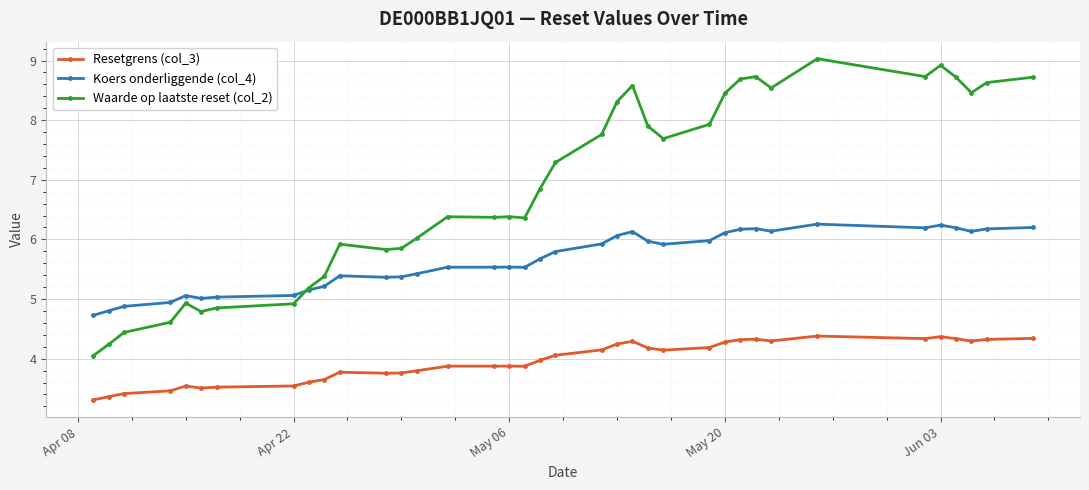

List the series in order of their peak value, highest first.

Waarde op laatste reset (col_2), Koers onderliggende (col_4), Resetgrens (col_3)